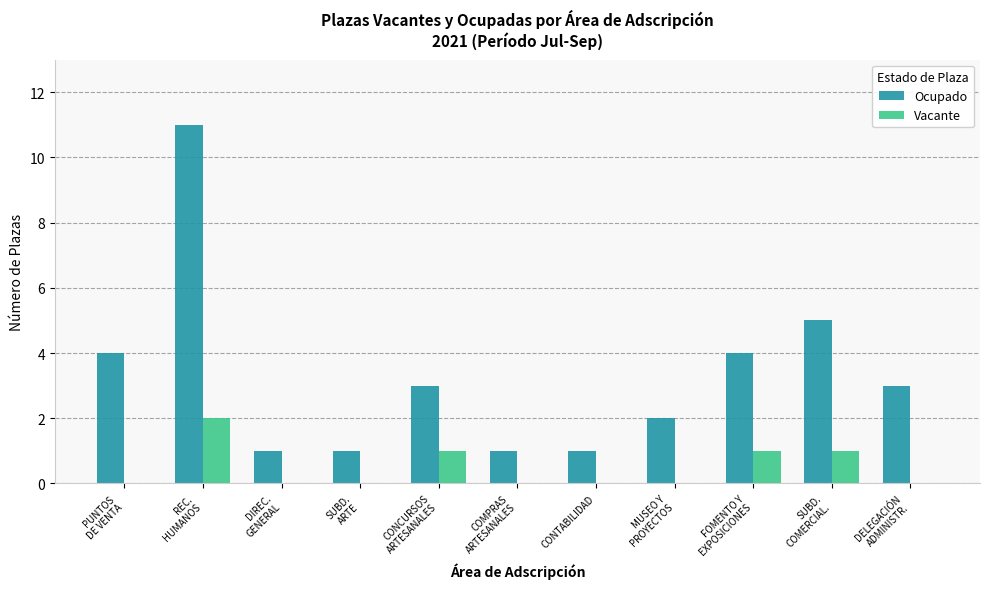

Which series has the largest total across all categories?

Ocupado